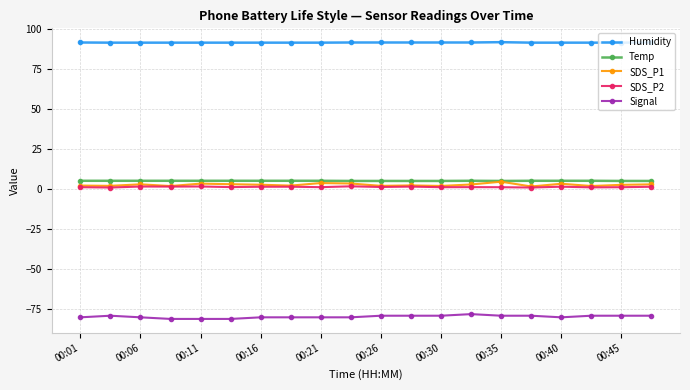

How many series are shown in this chart?

5